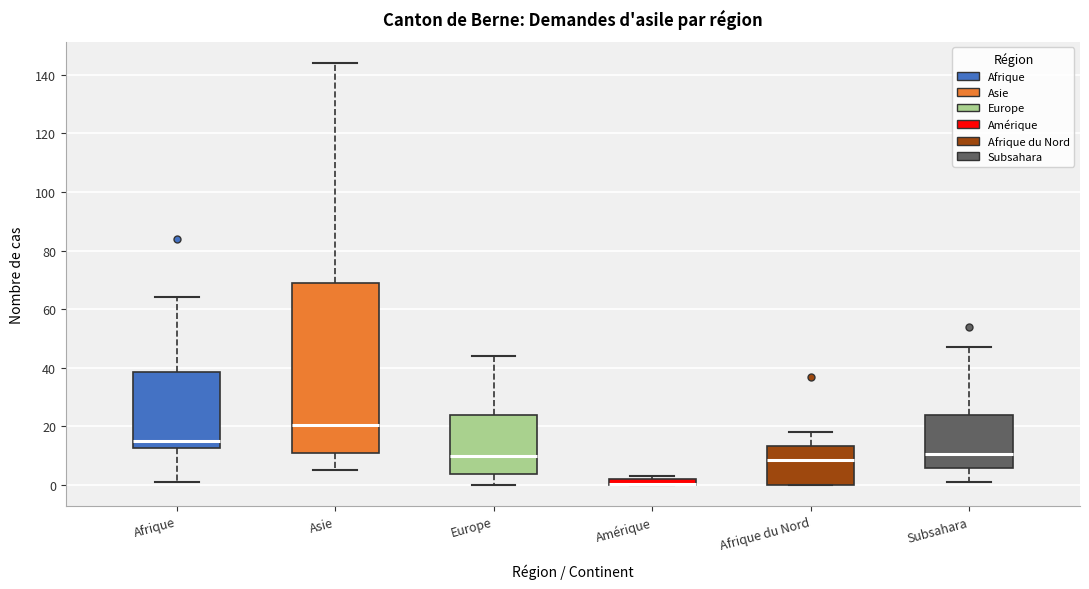

Comparing the boxes themselves (not the whiskers), which one is the tallest?

Asie